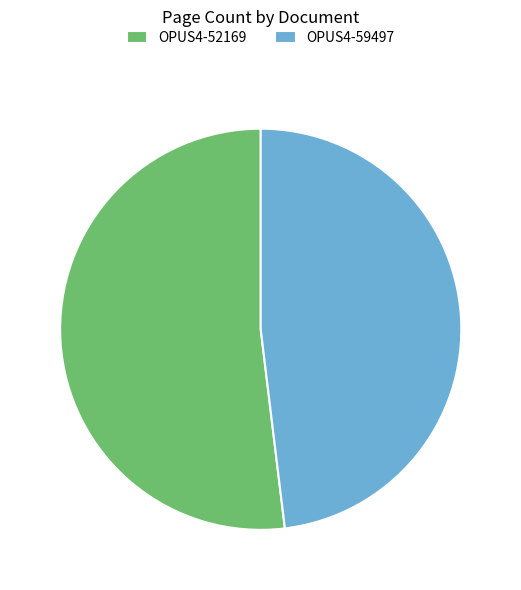

Is it true that OPUS4-59497 is 60% of the pie?

False